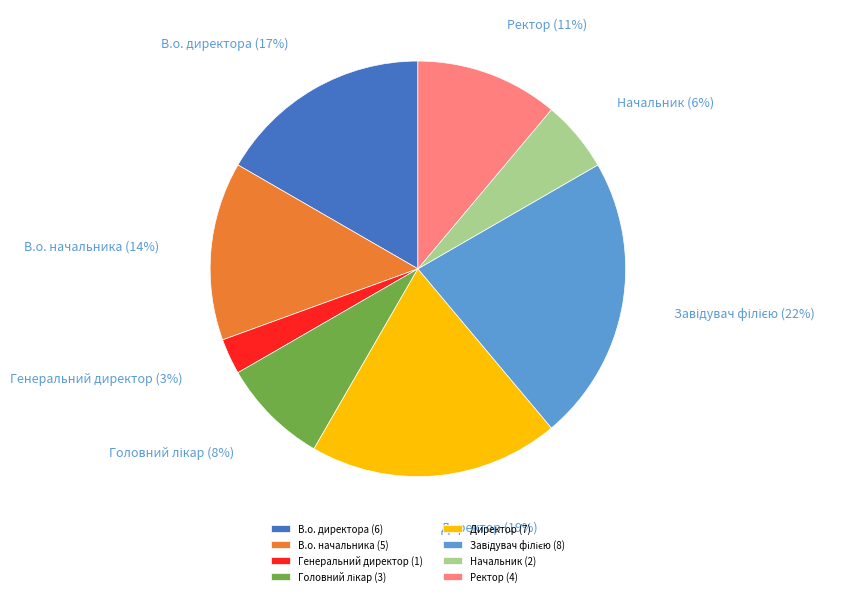

The Директор slice represents 19% of the pie. True or false?

True